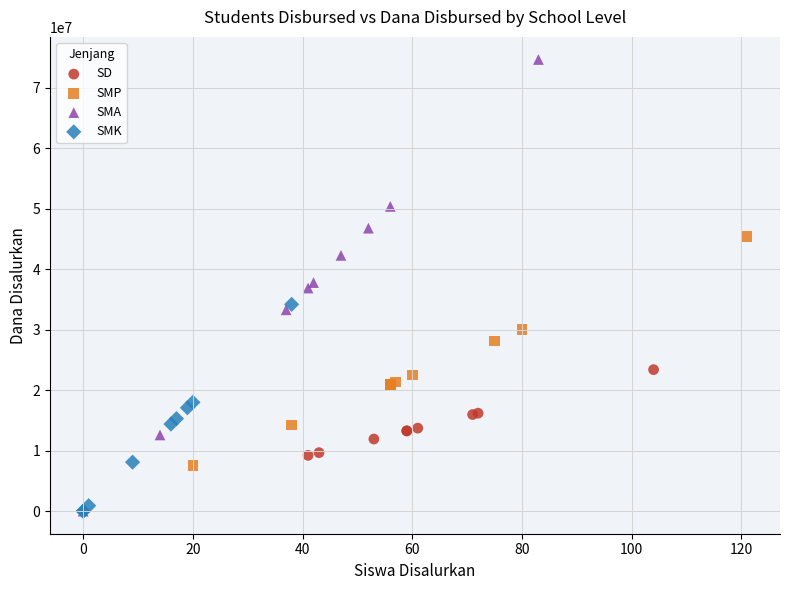

Which series contains the highest Y value?

SMA